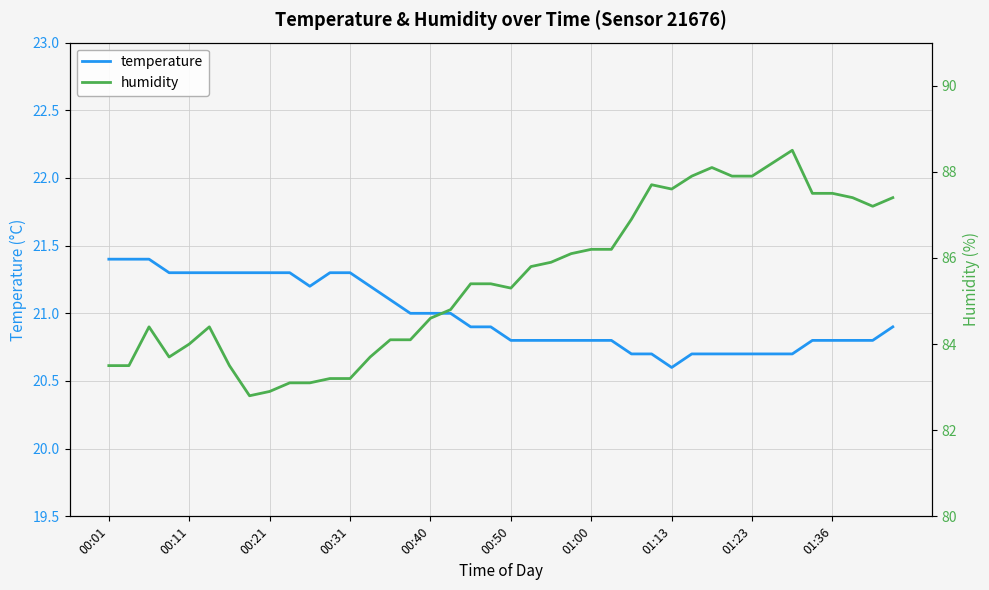

Which category has the highest value in the temperature series?

00:01